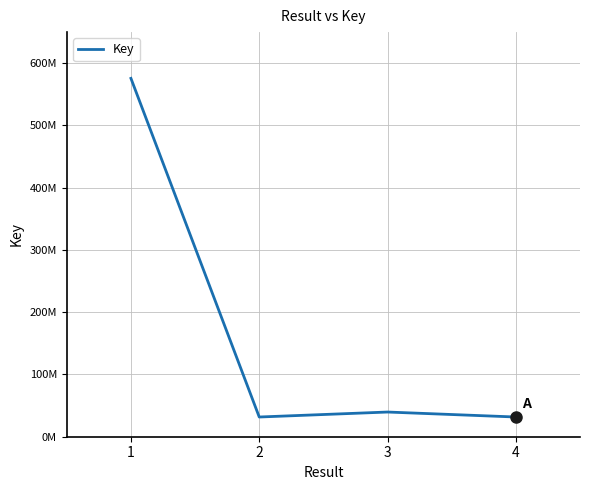

List the labels in order of value, smallest first.

2, 4, 3, 1